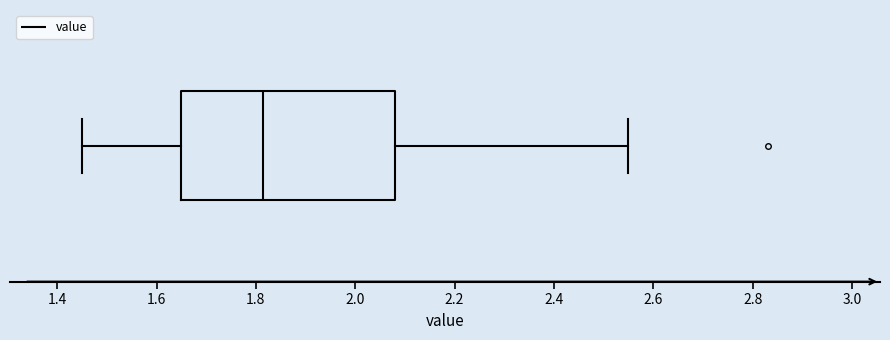

Where does the left whisker of the box end on the x-axis? The values are not printed on the chart, so give them approximately, as read against the axis.

1.46